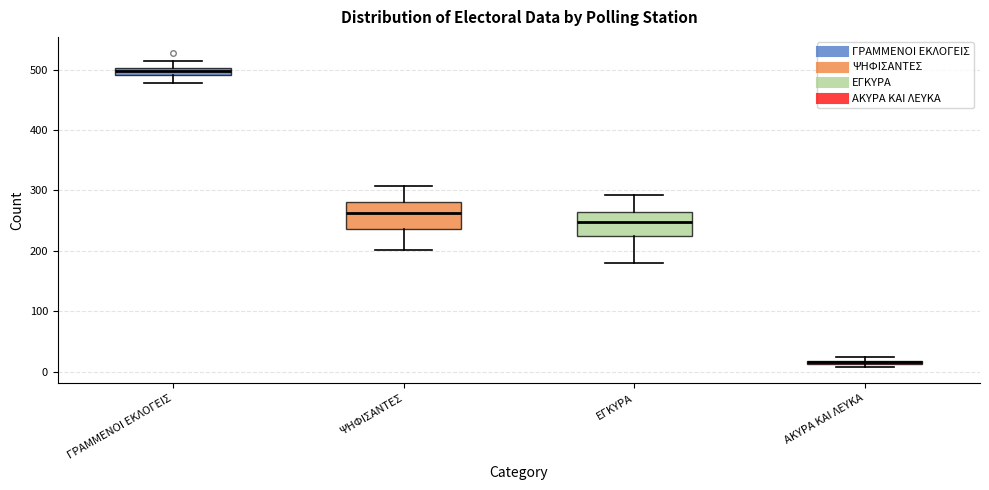

Where does the median line of the box for ΨΗΦΙΣΑΝΤΕΣ sit on the y-axis? The values are not printed on the chart, so give them approximately, as read against the axis.

260